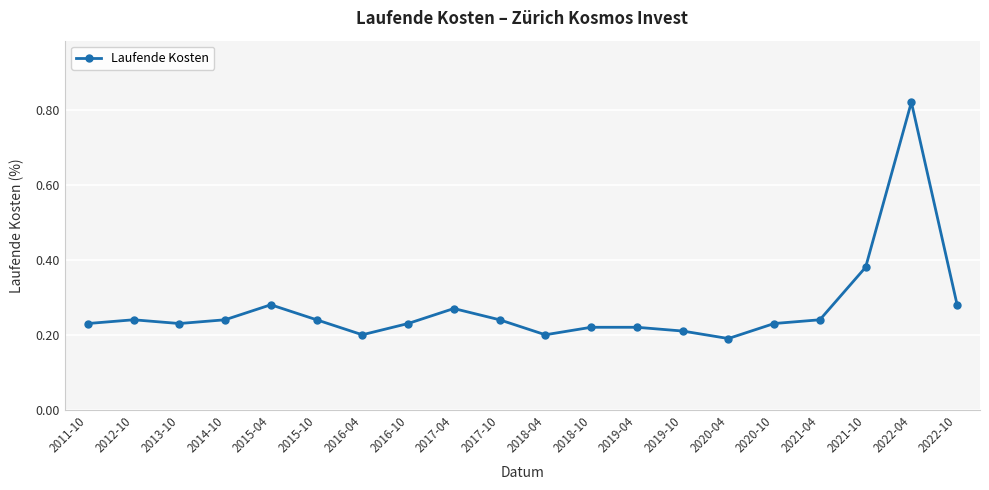

Which category has the lowest value across all series?

2020-04